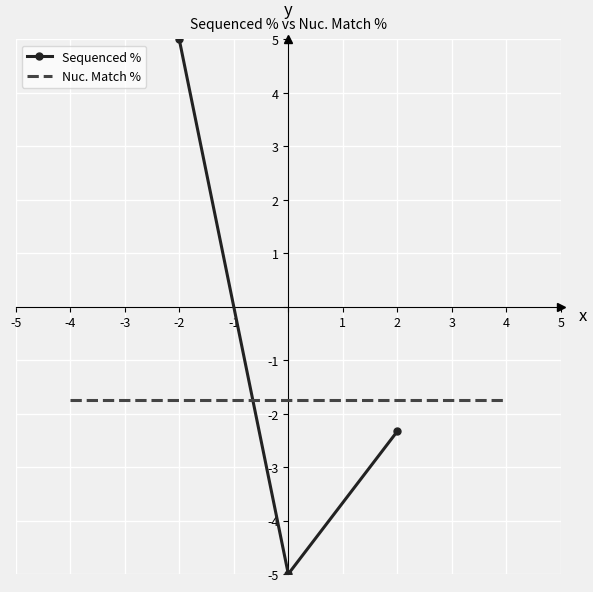

What is the minimum value for Sequenced %?

-5.0